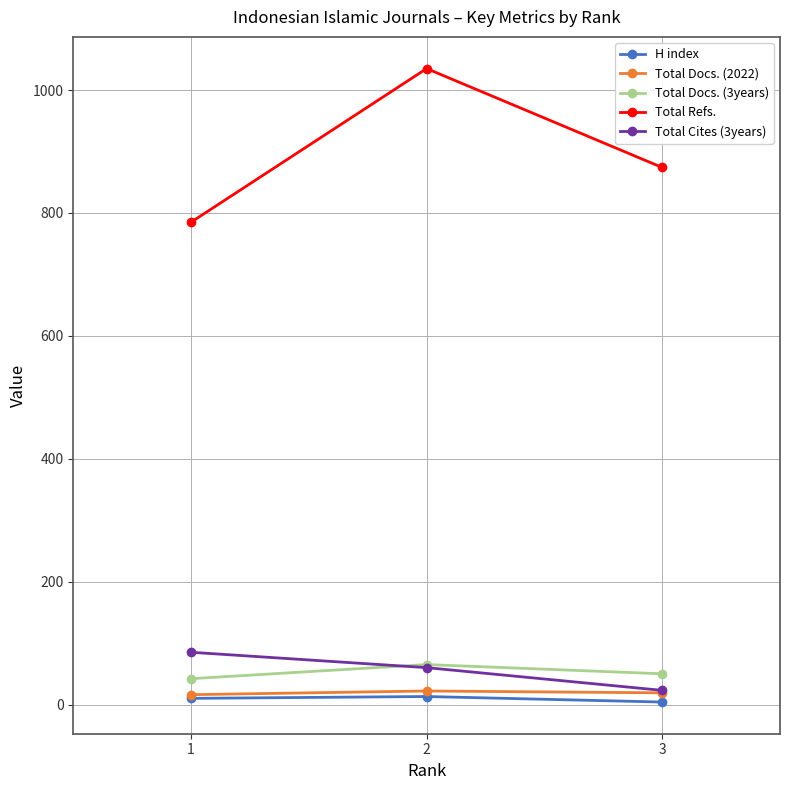

What is the approximate value of Total Docs. (2022) at 3?

19